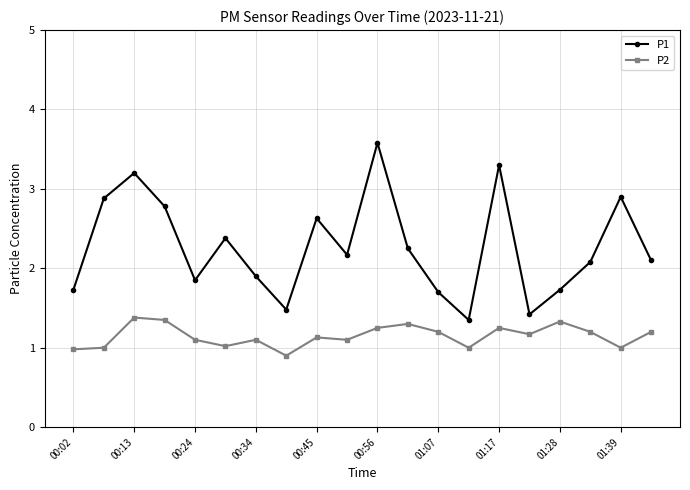

Rank the series by their average value, from lowest to highest.

P2, P1